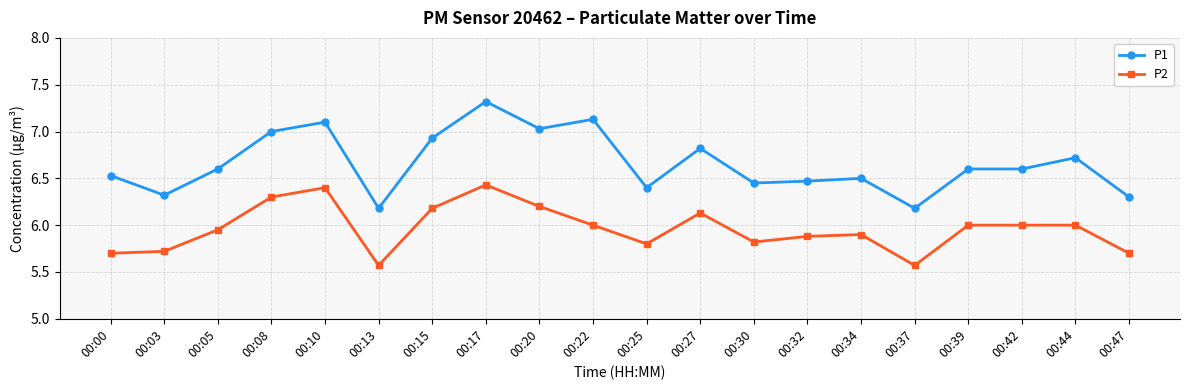

Rank the series by their average value, from highest to lowest.

P1, P2